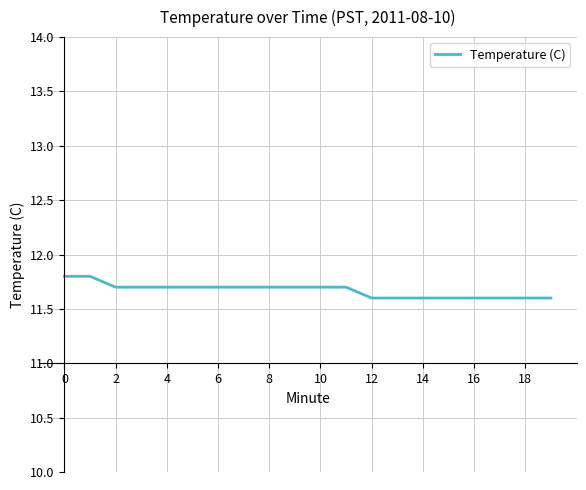

What is the maximum value shown in the chart?

11.8